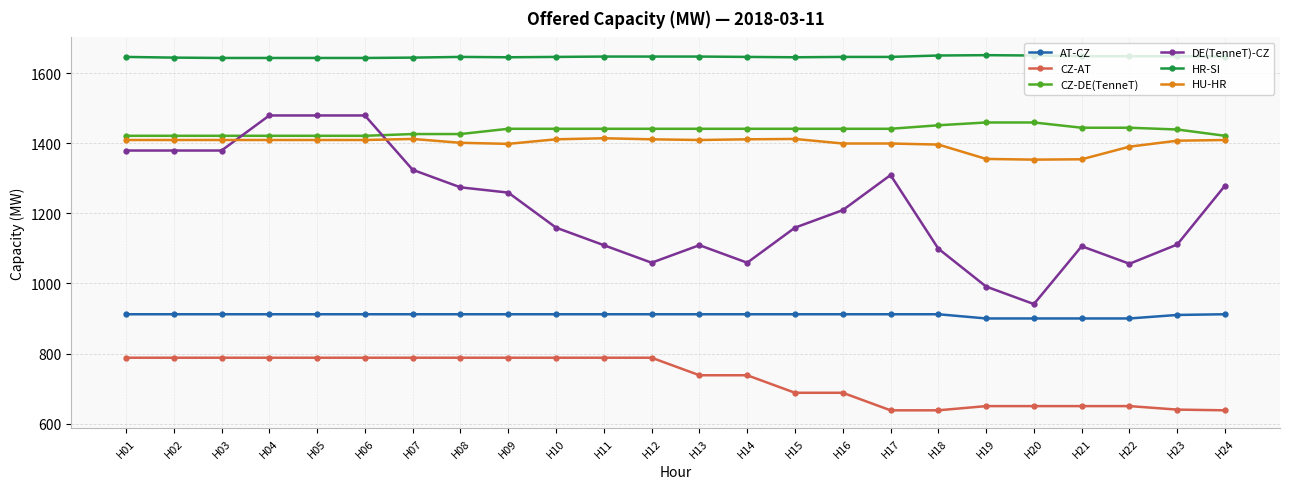

What is the average value of the AT-CZ series?

910